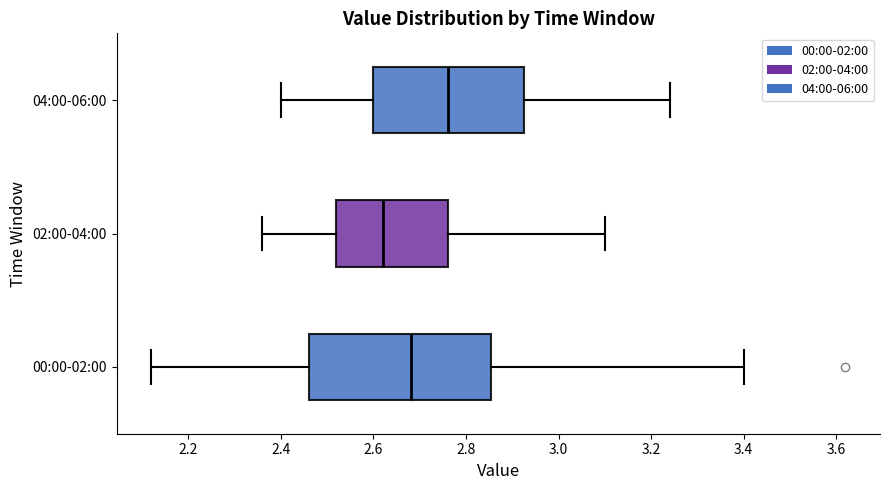

Which box's median line is the furthest to the right?

04:00-06:00